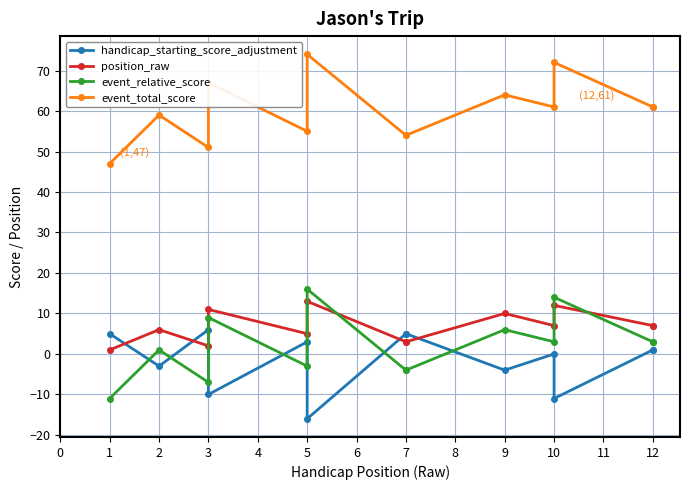

What is the highest value of the event_total_score series?

74